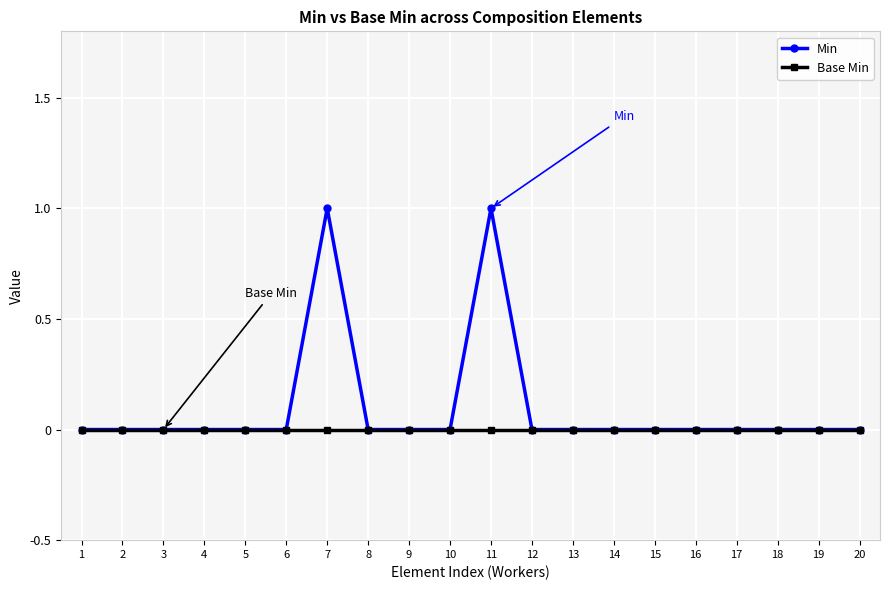

Rank the series by their maximum value, from lowest to highest.

Base Min, Min